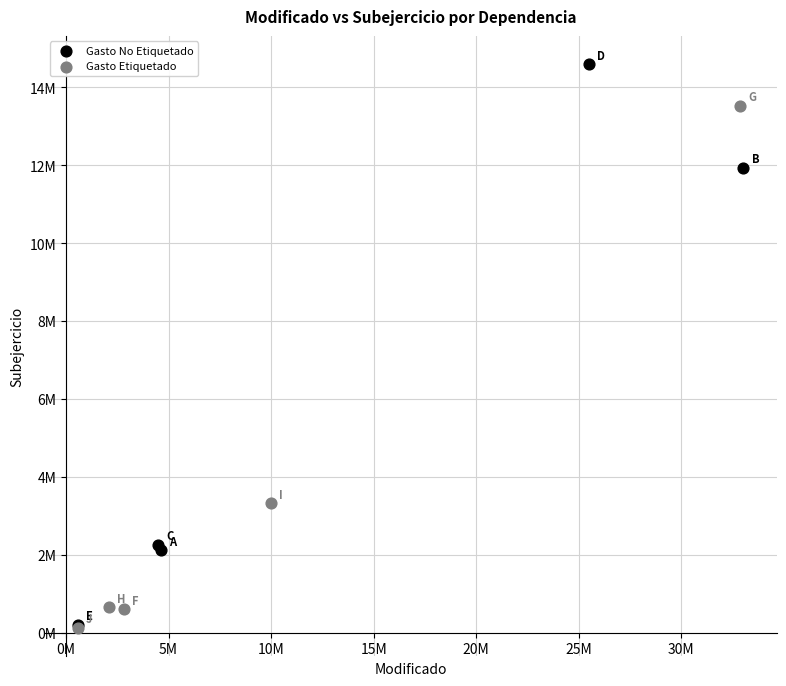

Which series reaches the maximum Y coordinate?

Gasto No Etiquetado